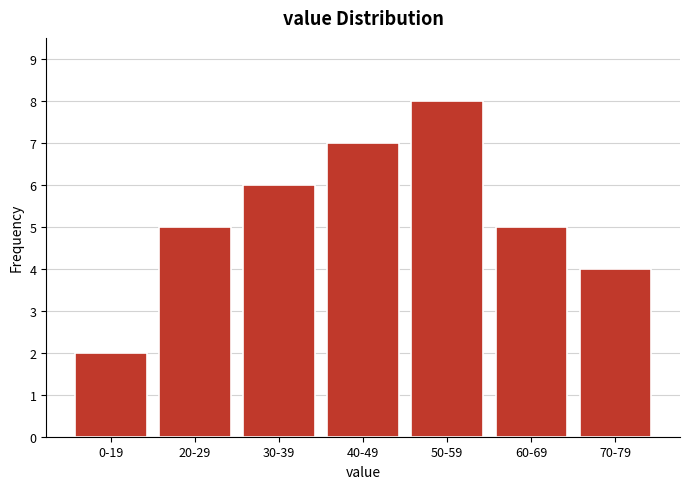

Reading left to right, transcribe all the data shown in this chart.

2	5	6	7	8	5	4